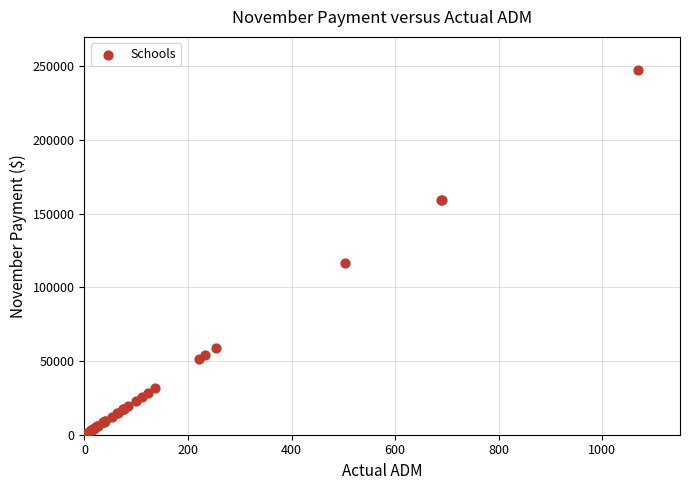

What Y value in the scatter plot is closest to 124119?

116600.4